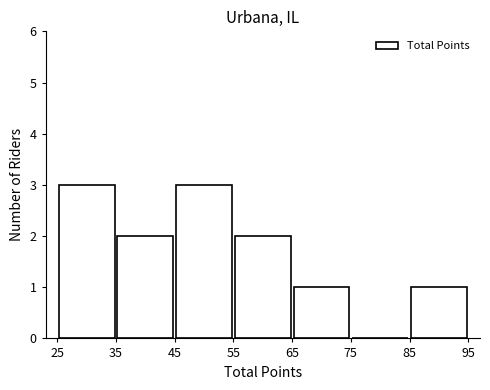

What is the height of the bar covering 35 to 45 on the x-axis? The values are not printed on the chart, so give them approximately, as read against the axis.

2